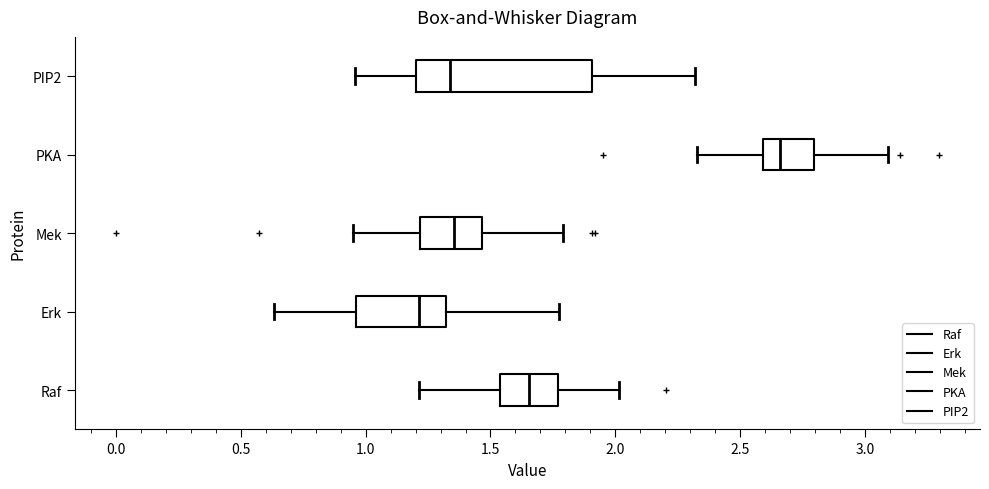

Reading bottom to top, transcribe this box plot: for each box, give where its median line is, the range the box spans, and where its two whiskers end, as read against the x-axis. The values are not printed on the chart, so give them approximately, as read against the axis.

Raf: median 1.65, box 1.55 to 1.75, whiskers 1.20 to 2.00
Erk: median 1.20, box 0.95 to 1.30, whiskers 0.65 to 1.75
Mek: median 1.35, box 1.20 to 1.45, whiskers 0.95 to 1.80
PKA: median 2.65, box 2.60 to 2.80, whiskers 2.35 to 3.10
PIP2: median 1.35, box 1.20 to 1.90, whiskers 0.95 to 2.30